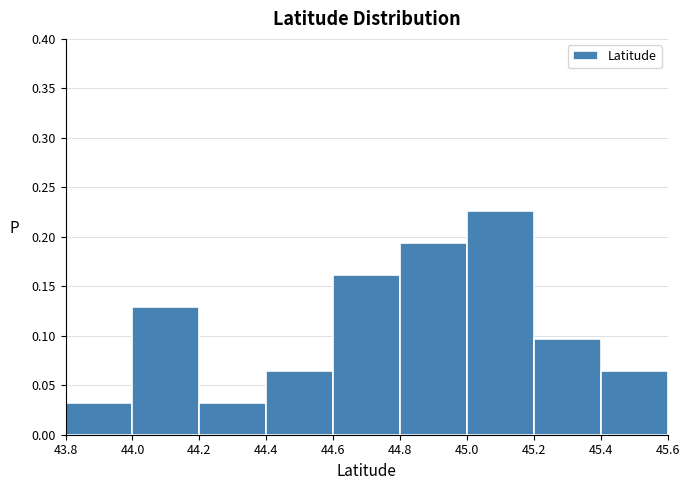

Reading left to right, transcribe this chart: for each bar, give the range it covers on the x-axis and its height. The values are not printed on the chart, so give them approximately, as read against the axis.

43.8 to 44.0: 0.030
44.0 to 44.2: 0.130
44.2 to 44.4: 0.030
44.4 to 44.6: 0.065
44.6 to 44.8: 0.160
44.8 to 45.0: 0.195
45.0 to 45.2: 0.225
45.2 to 45.4: 0.095
45.4 to 45.6: 0.065